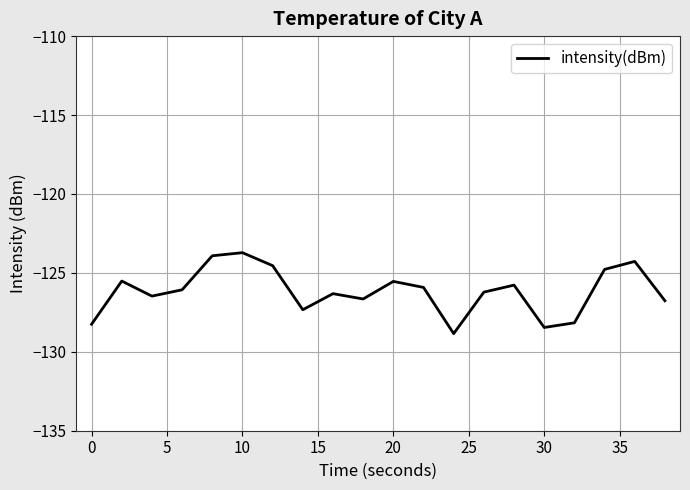

What is the difference between the maximum and minimum values?

5.1